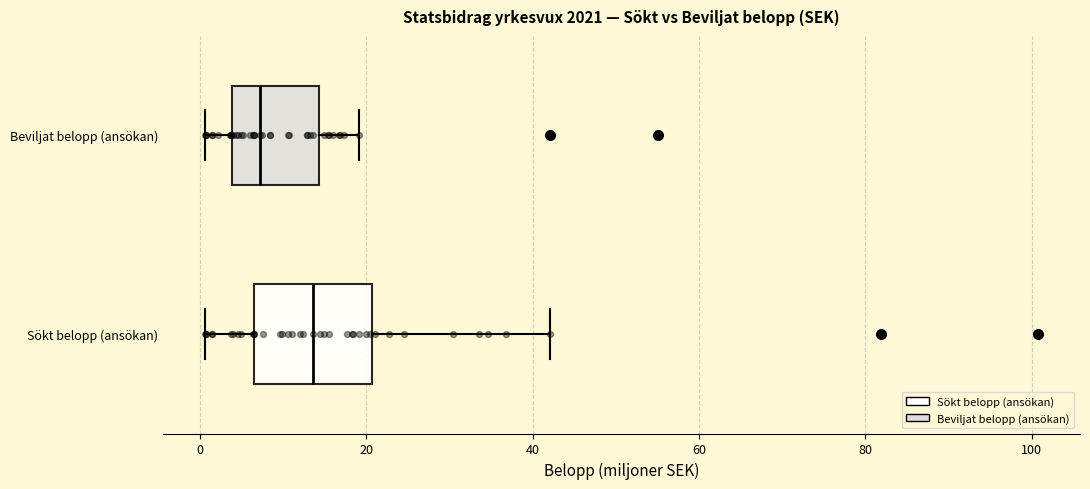

Where is the right edge of the box for Beviljat belopp (ansökan) on the x-axis? The values are not printed on the chart, so give them approximately, as read against the axis.

14